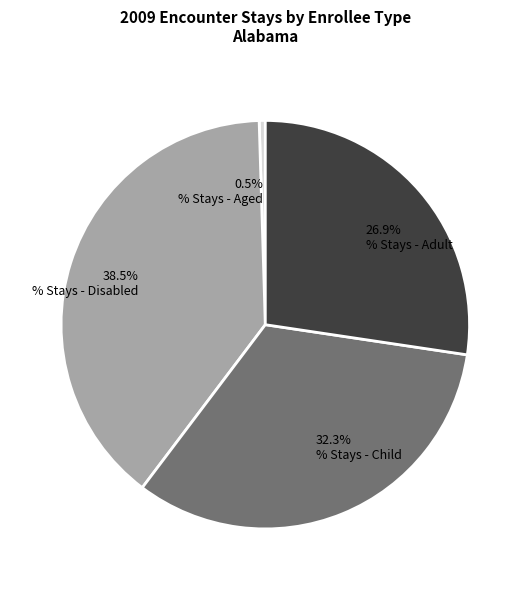

How many segments does this pie chart have?

4